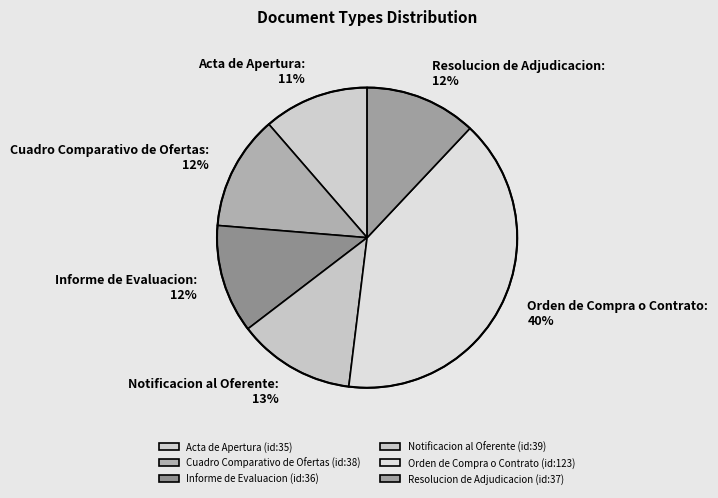

Do Cuadro Comparativo de Ofertas and Acta de Apertura together represent more than half of the pie?

No